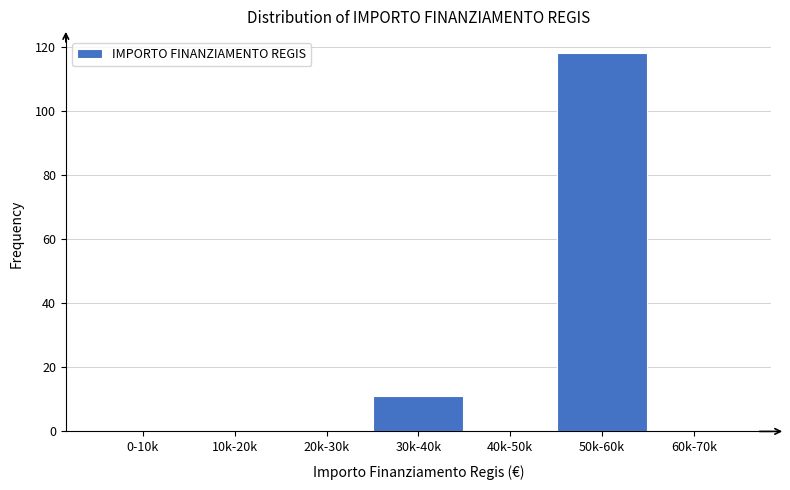

Reading left to right, extract all data points from this chart.

0-10k=0	10k-20k=0	20k-30k=0	30k-40k=11	40k-50k=0	50k-60k=118	60k-70k=0